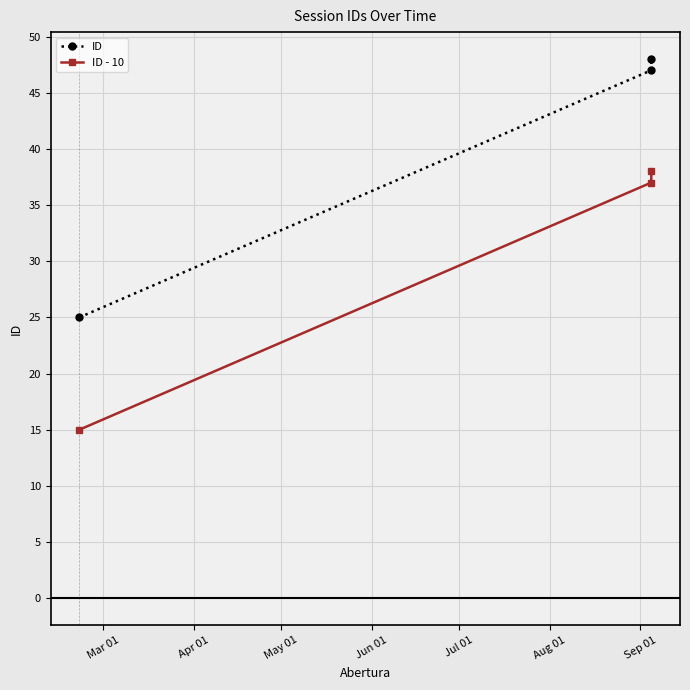

What is the smallest value displayed?

15